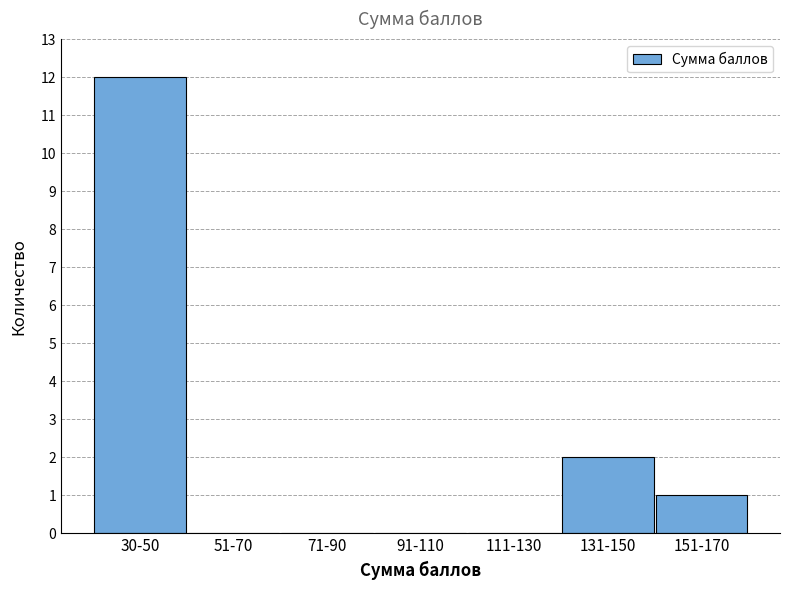

Reading left to right, list all the values displayed in this chart.

30-50=12	51-70=0	71-90=0	91-110=0	111-130=0	131-150=2	151-170=1